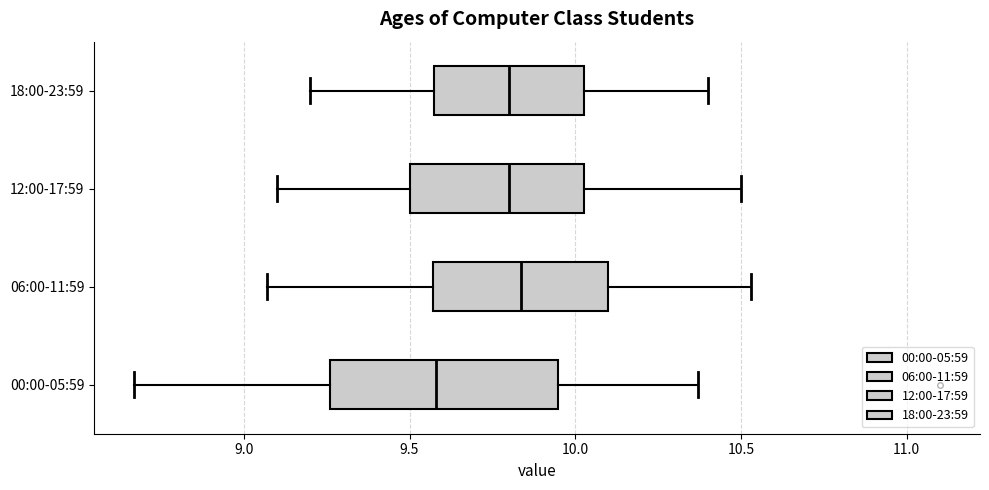

Reading bottom to top, read every box against the x-axis: the position of its median line, the range the box covers, and the ends of its whiskers. The values are not printed on the chart, so give them approximately, as read against the axis.

00:00-05:59: median 9.60, box 9.25 to 9.95, whiskers 8.65 to 10.35
06:00-11:59: median 9.85, box 9.55 to 10.10, whiskers 9.05 to 10.55
12:00-17:59: median 9.80, box 9.50 to 10.05, whiskers 9.10 to 10.50
18:00-23:59: median 9.80, box 9.60 to 10.05, whiskers 9.20 to 10.40